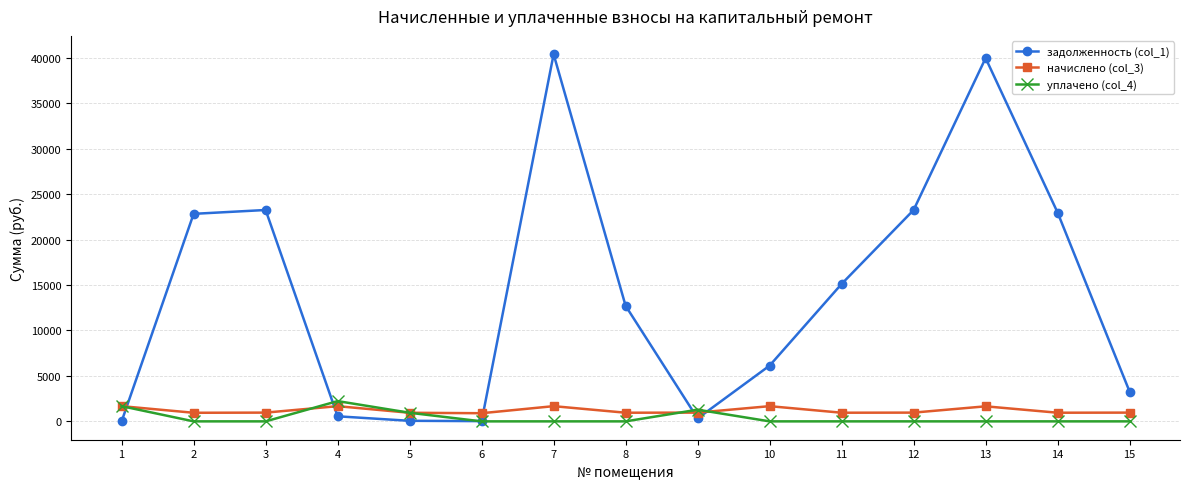

The value of задолженность (col_1) at 12 is 23261.5. True or false?

True